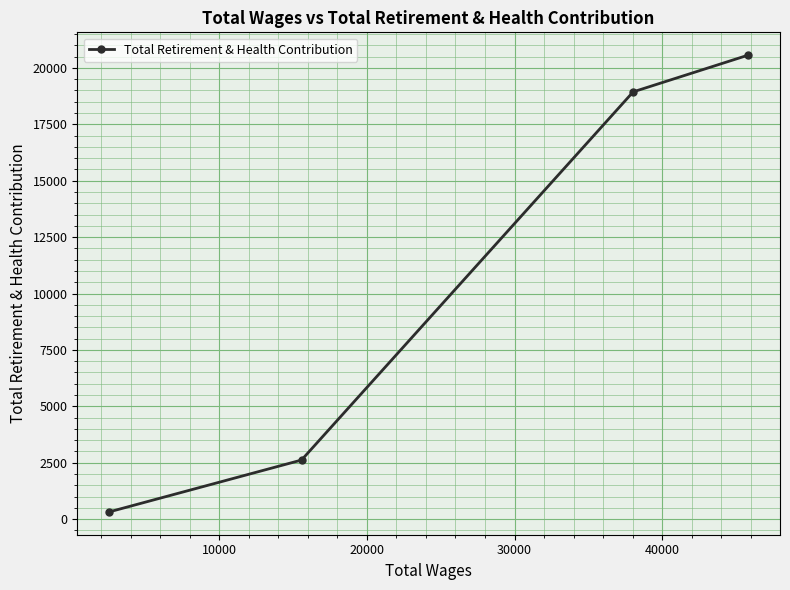

What is the minimum value shown in the chart?

320